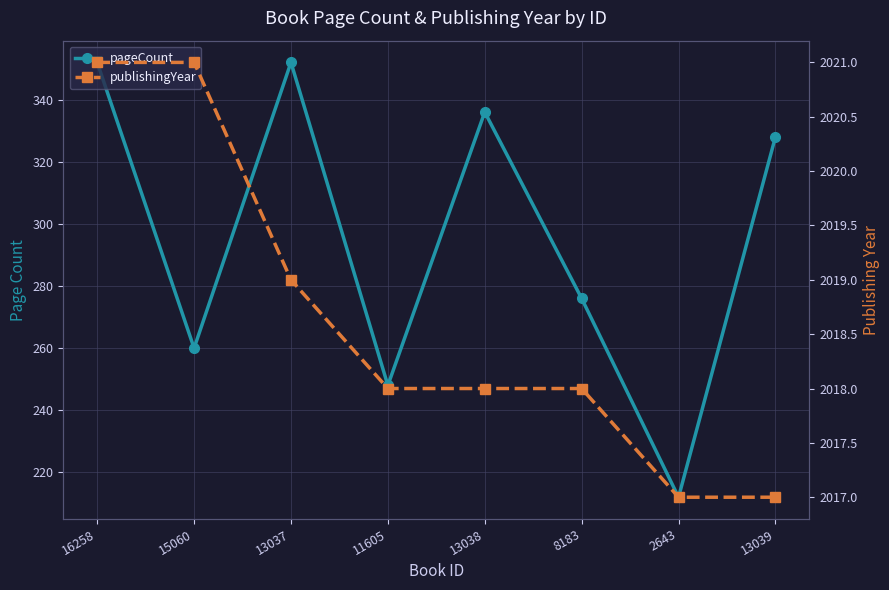

True or false: pageCount and publishingYear intersect in this chart.

False